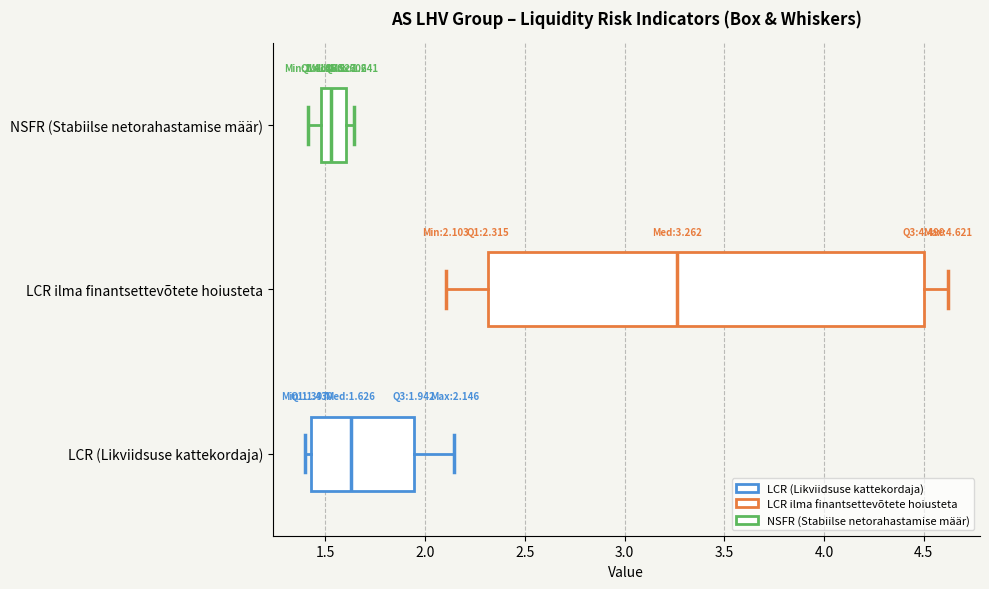

Which box is the widest, from its left edge to its right edge?

LCR ilma finantsettevõtete hoiusteta